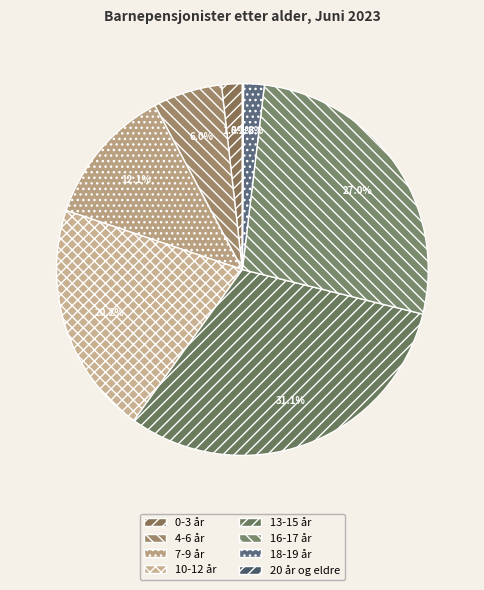

Rank the categories by value from highest to lowest.

13-15 år, 16-17 år, 10-12 år, 7-9 år, 4-6 år, 0-3 år, 18-19 år, 20 år og eldre